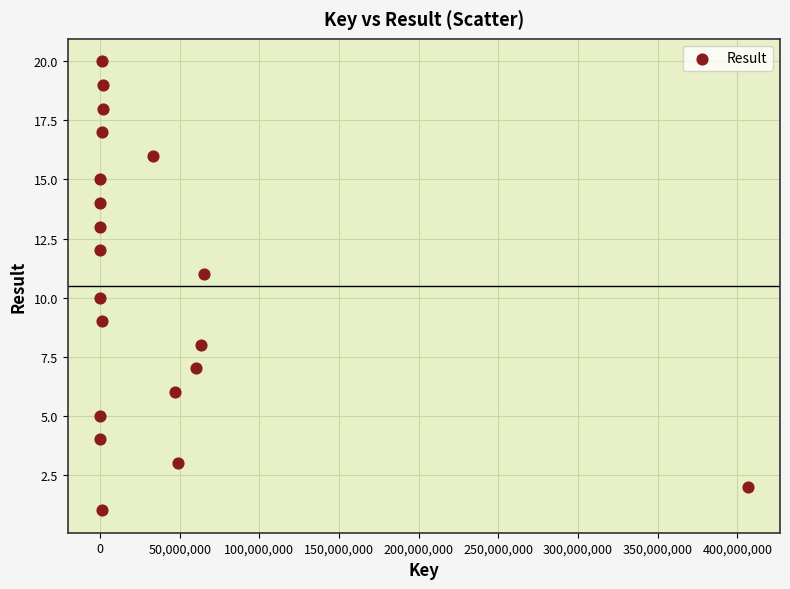

What is the range of Y values (max minus min)?

19